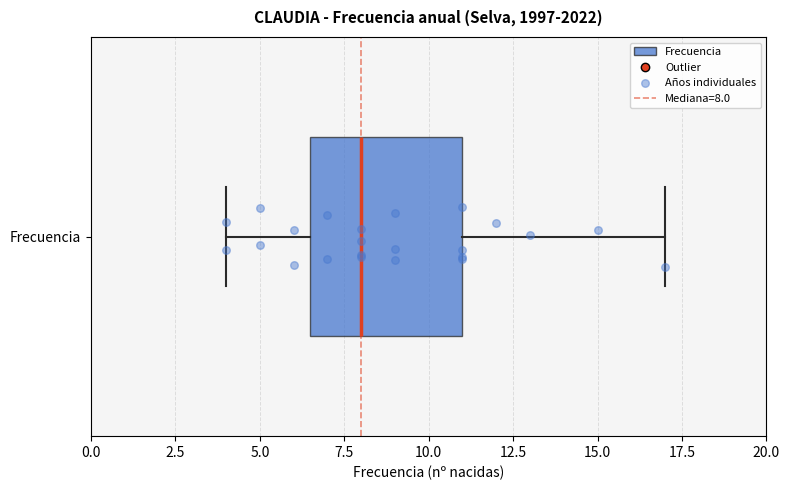

Transcribe this box plot: give where the median line is, the range the box spans, and where the two whiskers end, as read against the x-axis. The values are not printed on the chart, so give them approximately, as read against the axis.

median 8.0, box 6.5 to 11.0, whiskers 4.0 to 17.0